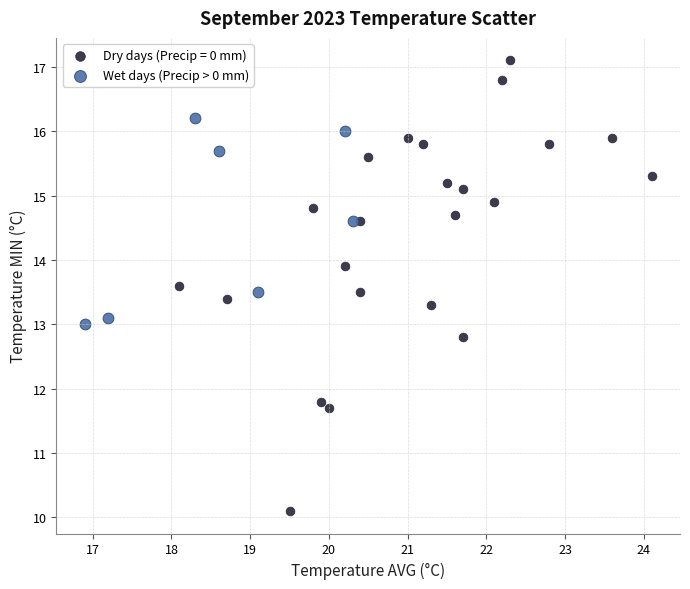

Which series has the largest Y range (max minus min)?

Dry days (Precip = 0 mm)